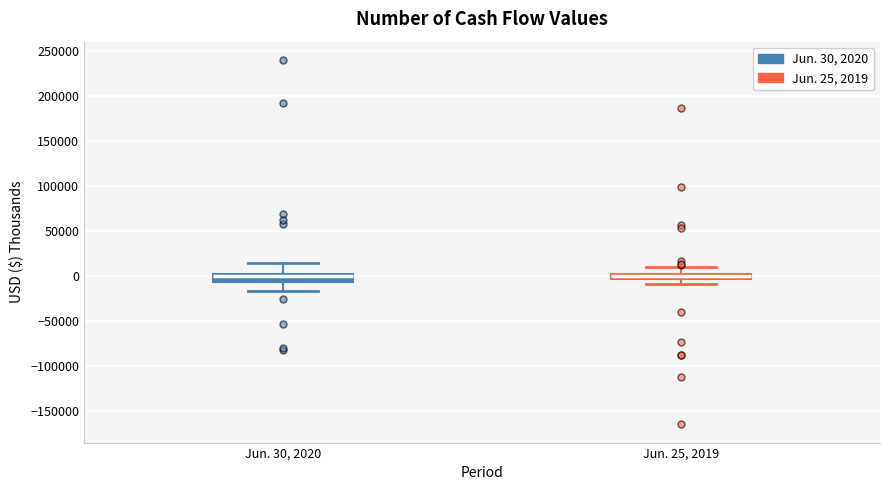

Where is the lower edge of the box for Jun. 30, 2020 on the y-axis? The values are not printed on the chart, so give them approximately, as read against the axis.

-5000